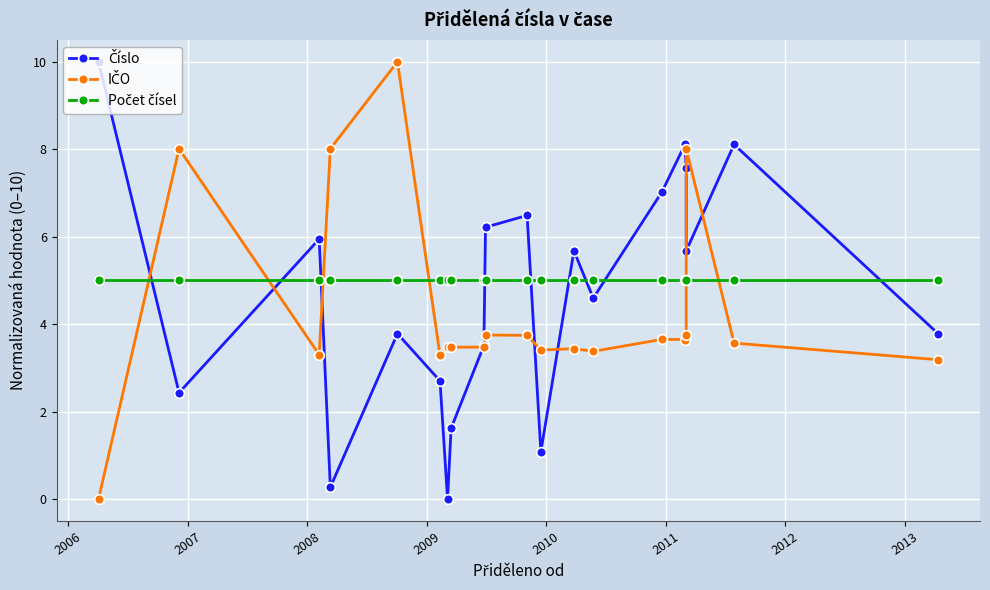

Which series has the widest spread of values?

Číslo